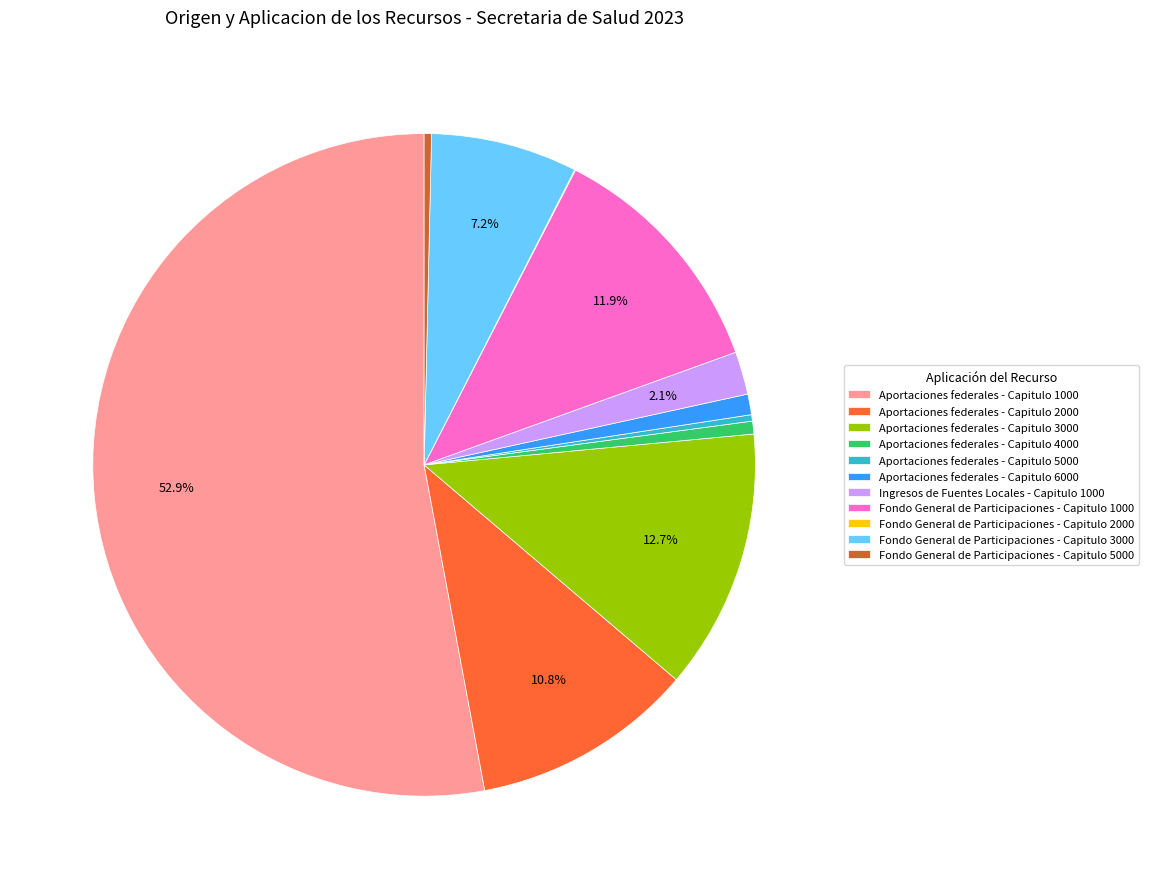

Approximately how many times larger is the value at Aportaciones federales - Capitulo 3000 compared to Fondo General de Participaciones - Capitulo 1000?

1.1